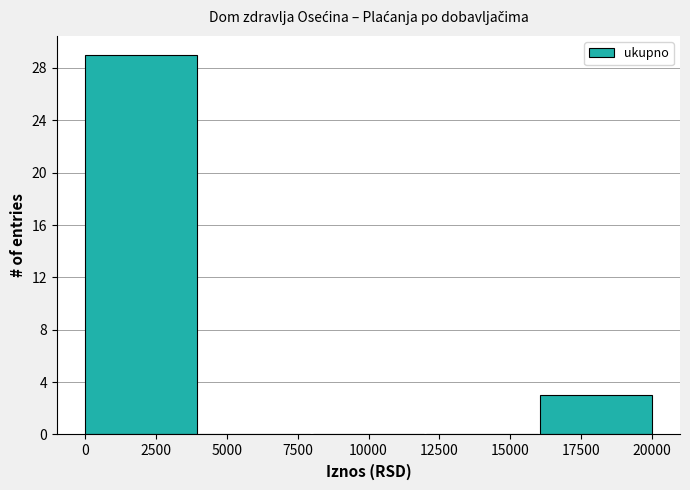

Reading left to right, transcribe this chart: for each bar, give the range it covers on the x-axis and its height. Neither the bar edges nor the heights are printed on the chart, so give them approximately, as read against the axes.

0 to 4000: 29
4000 to 8000: 0
8000 to 12000: 0
12000 to 16000: 0
16000 to 20000: 3